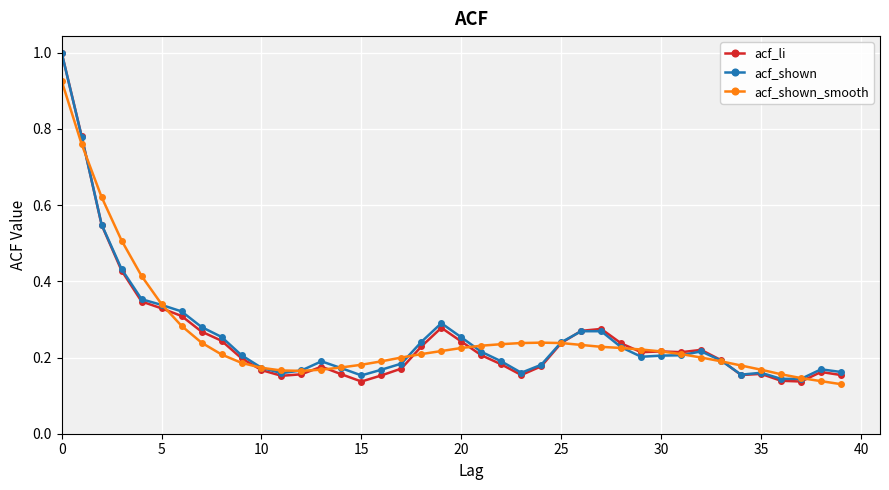

What is the highest value of the acf_shown series?

1.0